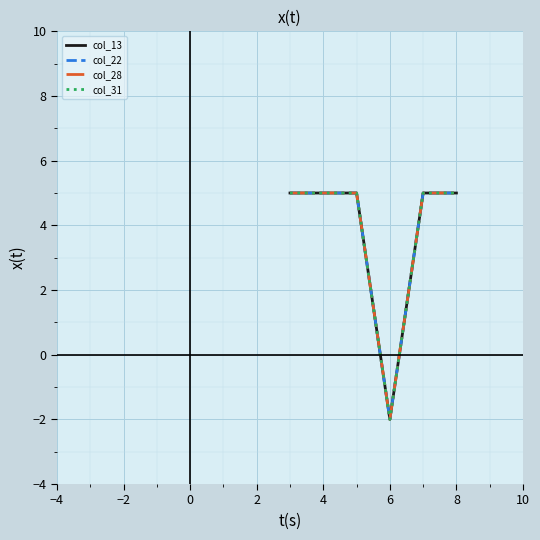

True or false: col_28 has more than 0 points higher than both neighbors.

False